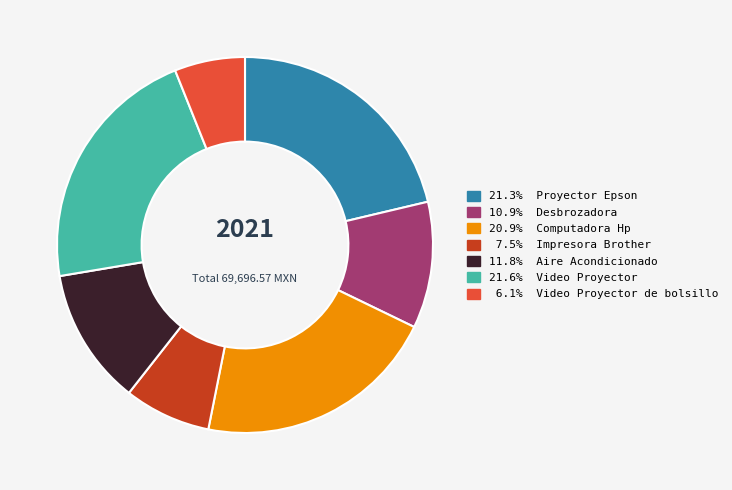

Is there a majority slice in this chart?

No